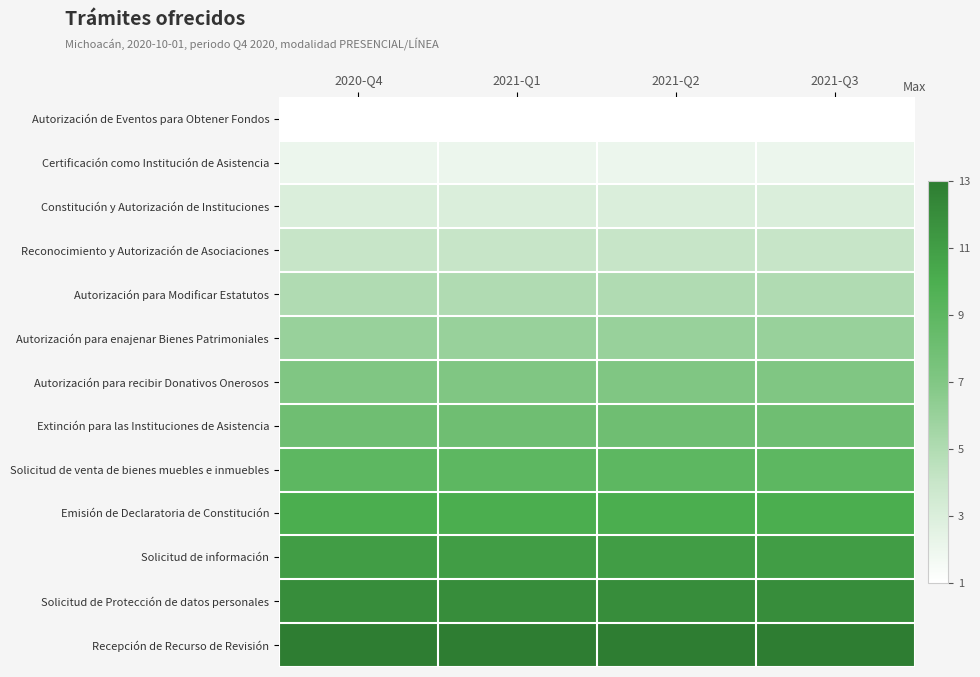

Which category has the lowest value across all series?

2020-Q4